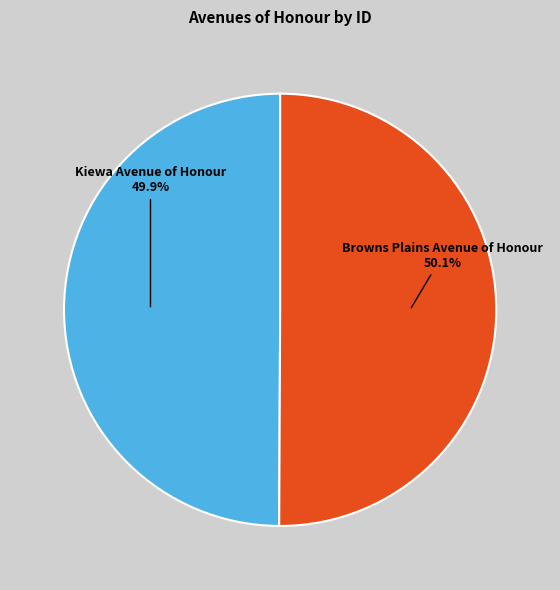

Does any single category account for the majority?

Yes